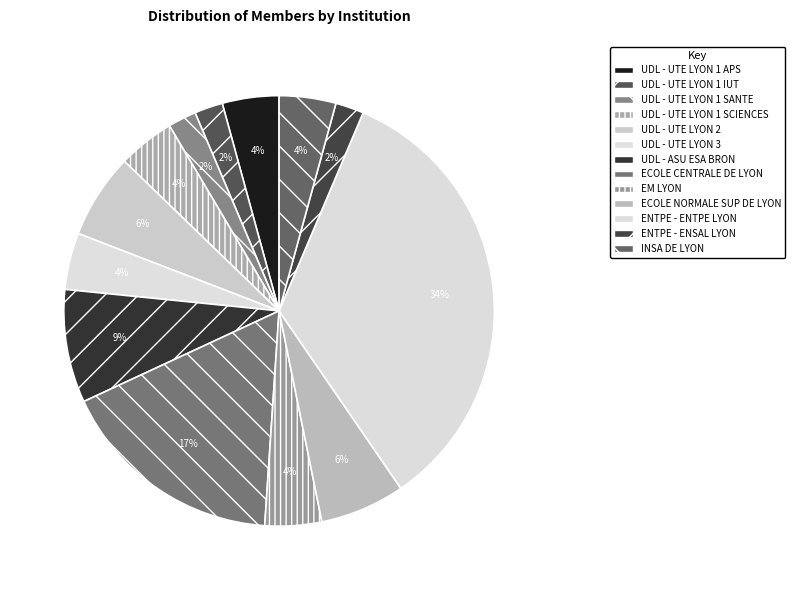

Which category has the biggest portion of the pie?

ENTPE - ENTPE LYON